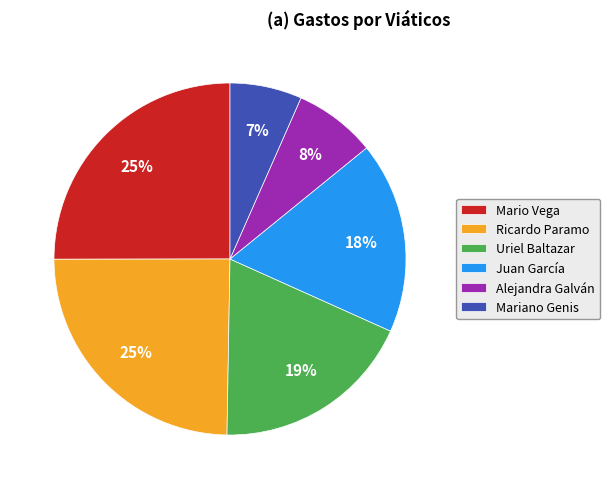

How many slices are in this pie chart?

6